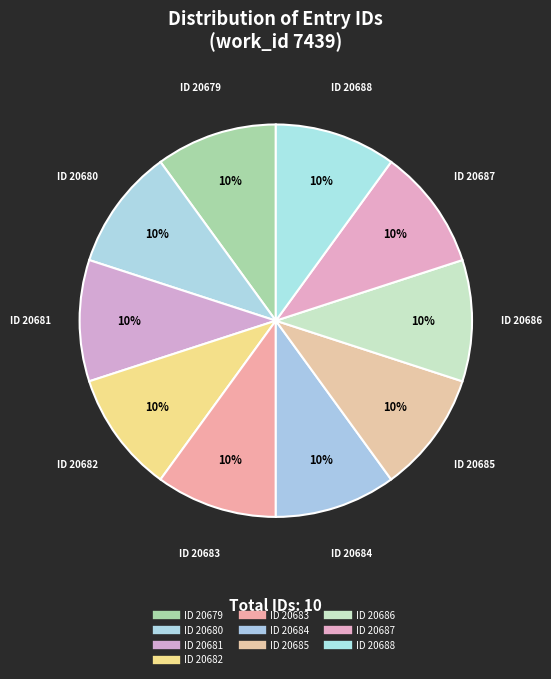

Is it true that ID 20685 is 24% of the pie?

False